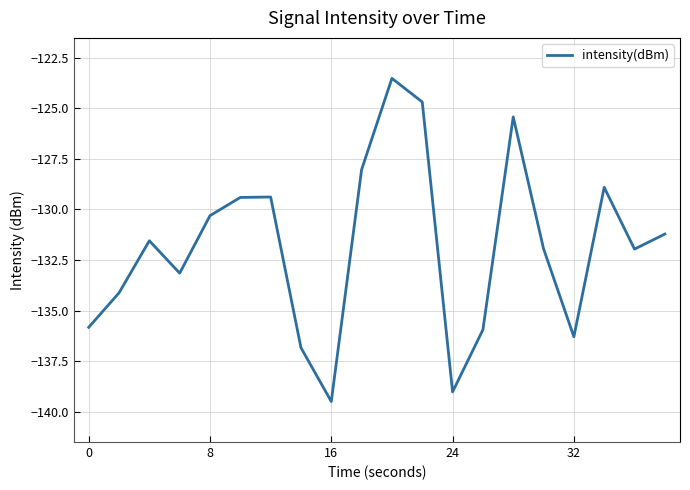

Count the number of values greater than -131.

8